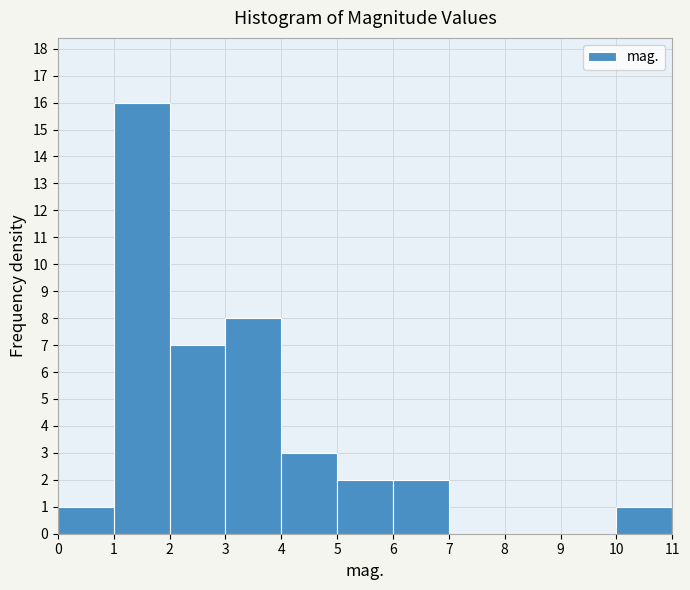

Over which range of the x-axis is the bar tallest?

1 to 2